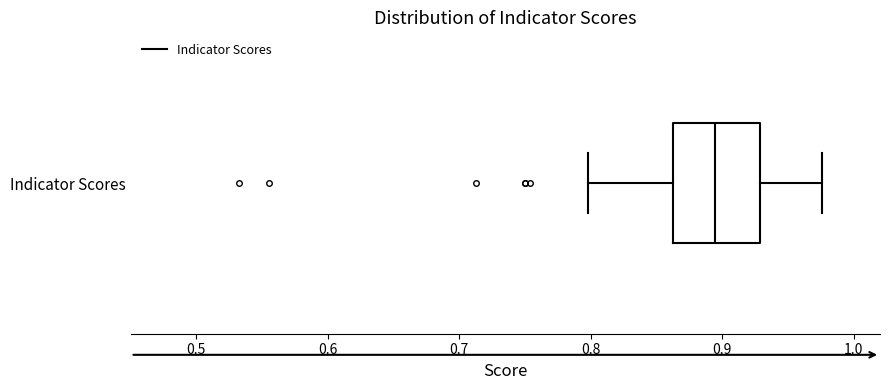

Read this box plot against the x-axis: the position of the median line, the range covered by the box, and the ends of both whiskers. The values are not printed on the chart, so give them approximately, as read against the axis.

median 0.89, box 0.86 to 0.93, whiskers 0.80 to 0.98